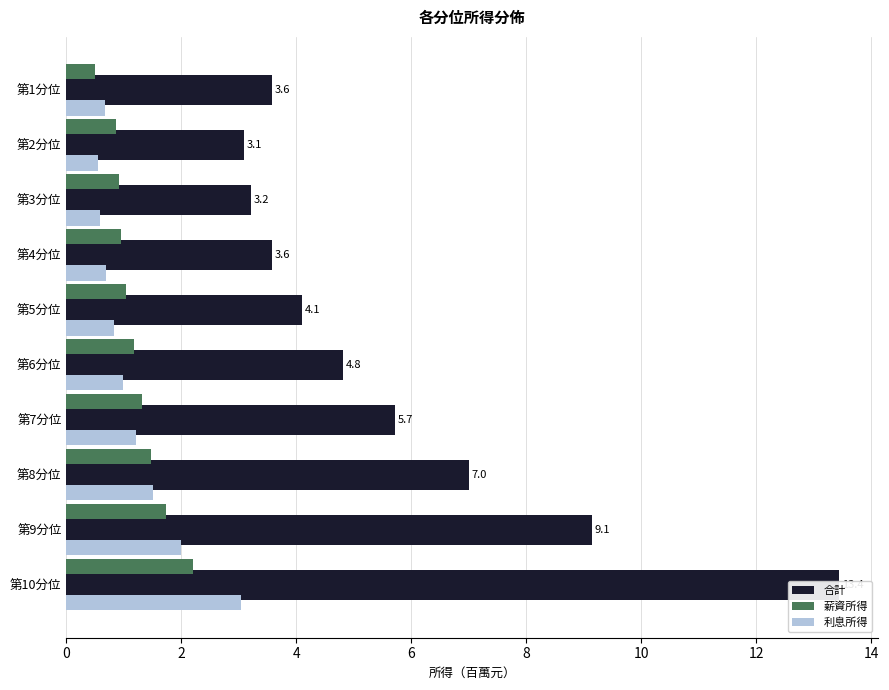

At how many categories does at least one series exceed 12?

1